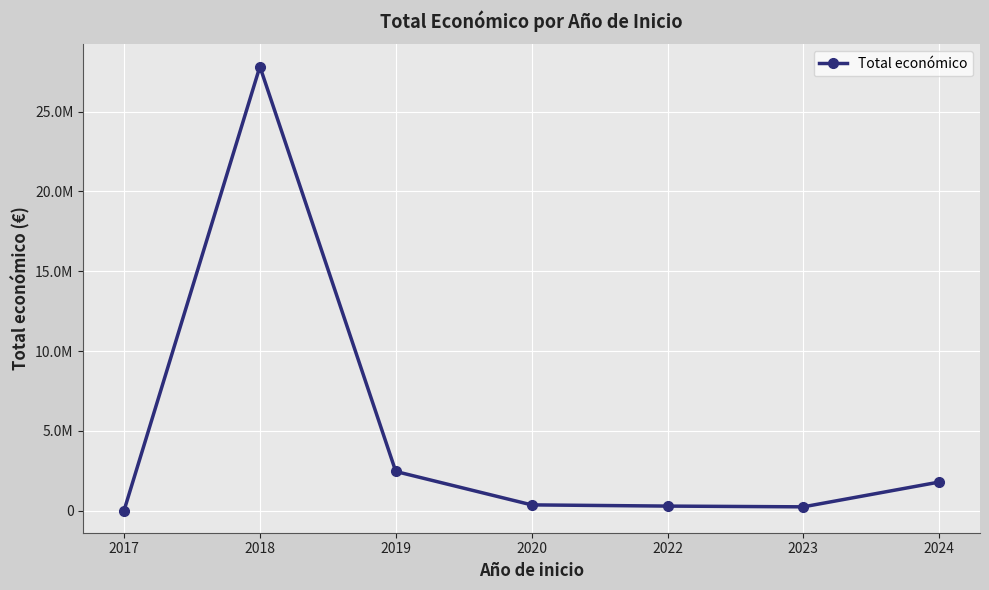

Where is the data nearest to the value 13913704?

2019